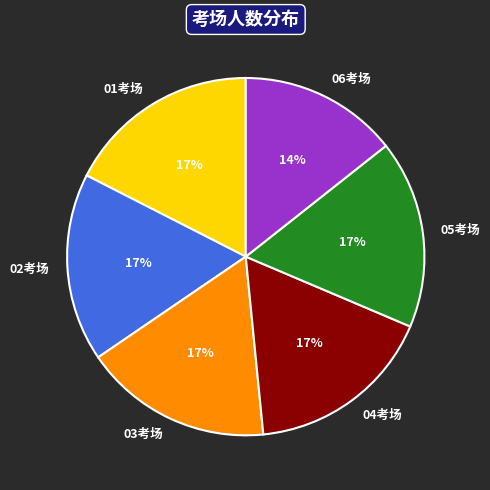

How many slices are in this pie chart?

6